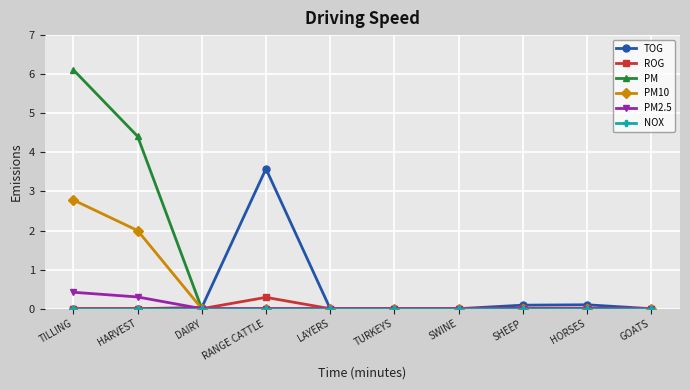

The value of PM10 at GOATS is 1.1. True or false?

False